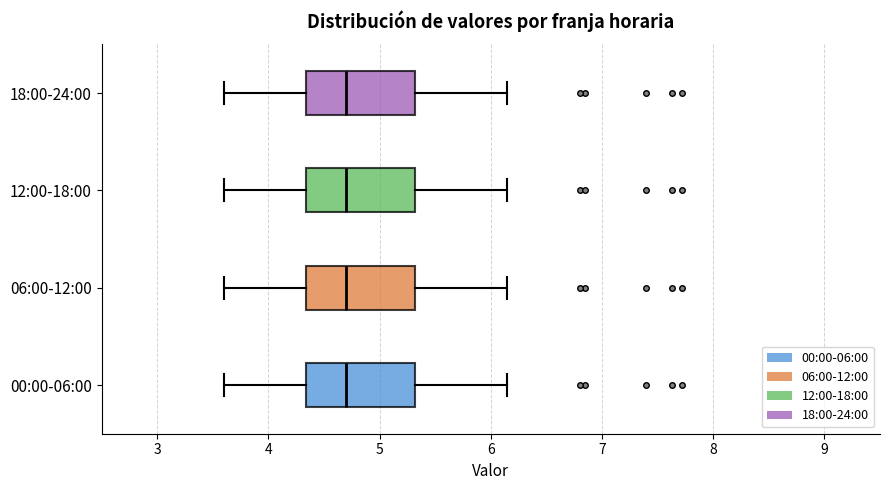

Reading bottom to top, read every box against the x-axis: the position of its median line, the range the box covers, and the ends of its whiskers. The values are not printed on the chart, so give them approximately, as read against the axis.

00:00-06:00: median 4.7, box 4.3 to 5.3, whiskers 3.6 to 6.2
06:00-12:00: median 4.7, box 4.3 to 5.3, whiskers 3.6 to 6.2
12:00-18:00: median 4.7, box 4.3 to 5.3, whiskers 3.6 to 6.2
18:00-24:00: median 4.7, box 4.3 to 5.3, whiskers 3.6 to 6.2